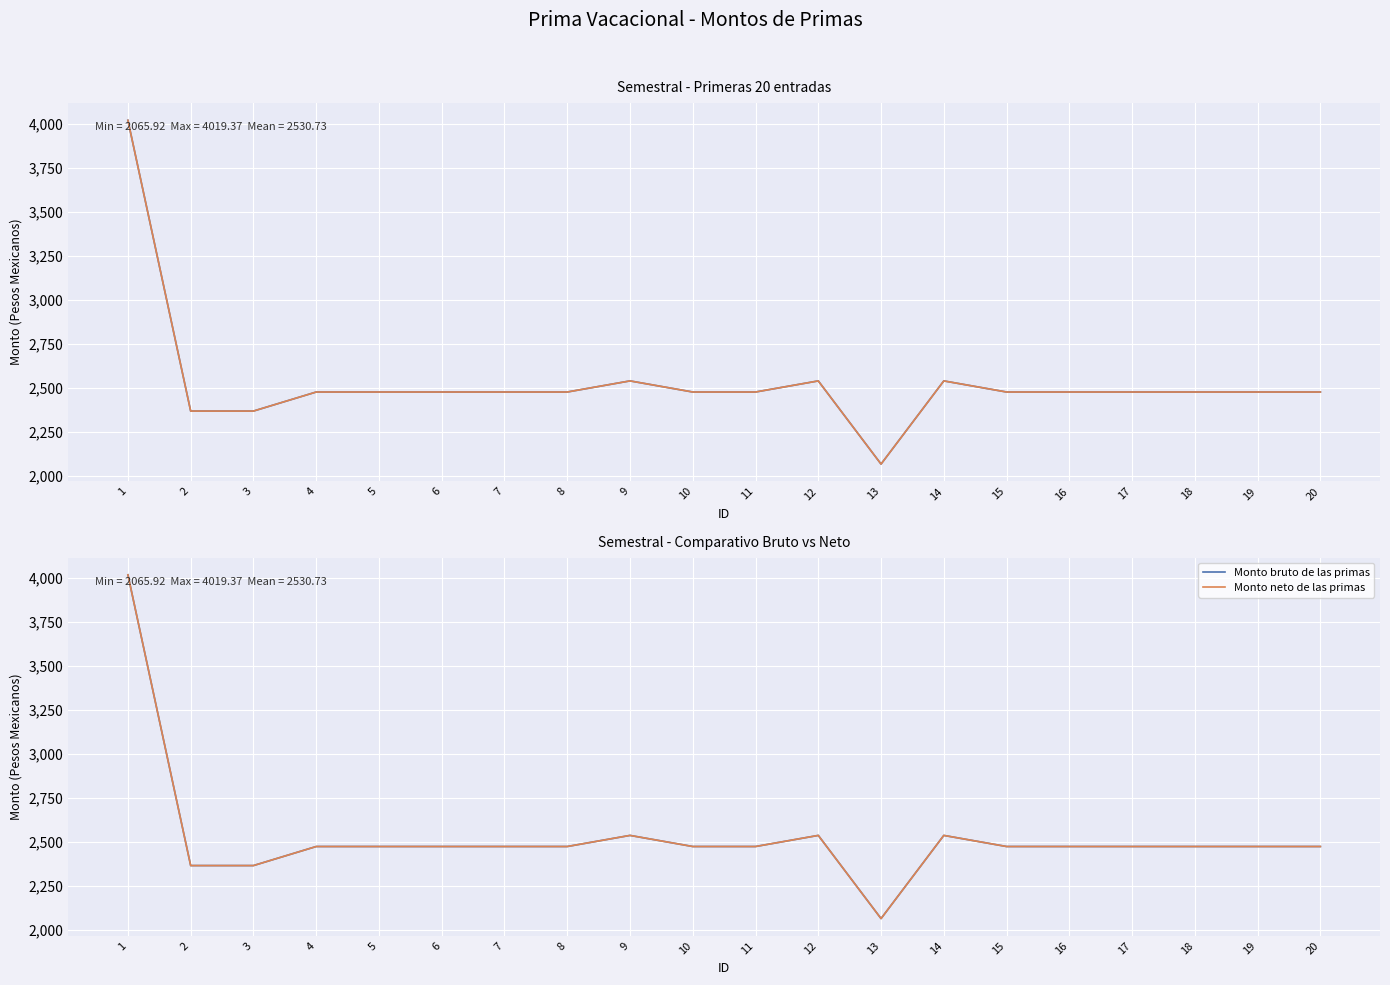

True or false: Monto neto de las primas and Monto bruto de las primas cross at least once.

False